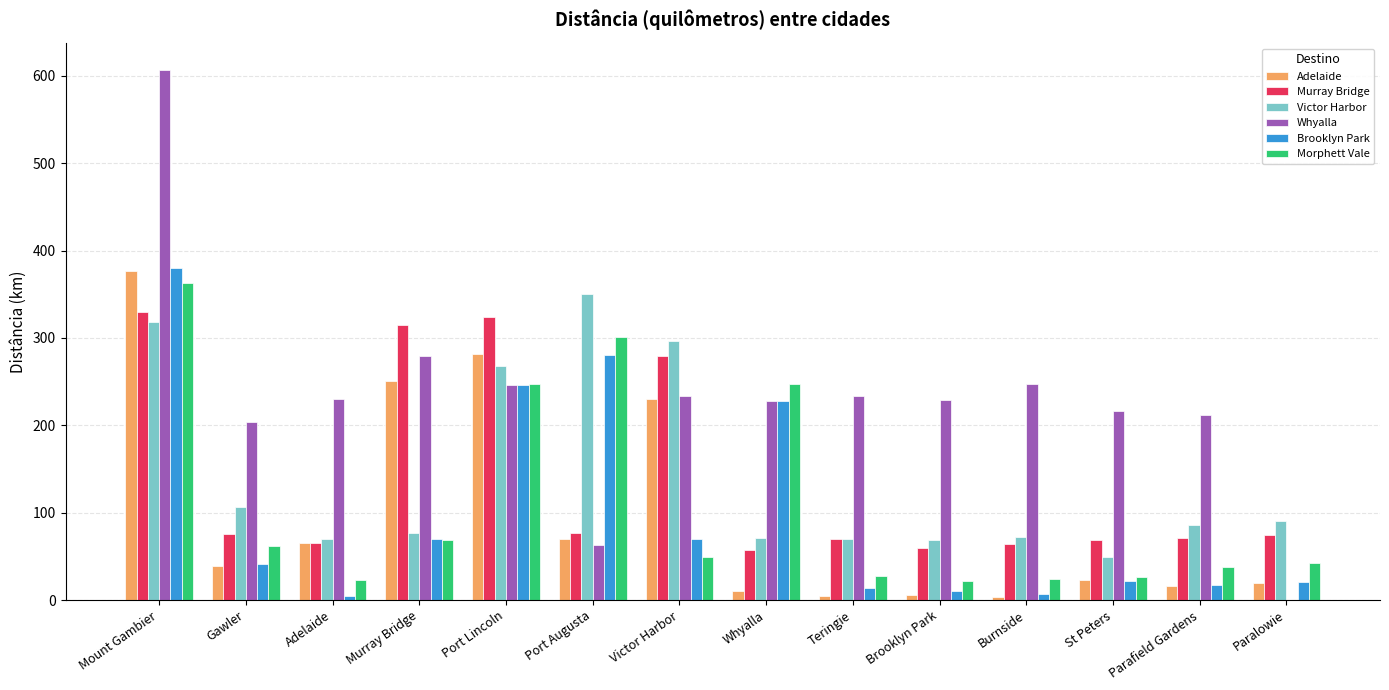

The value of Victor Harbor at Murray Bridge is 126. True or false?

False